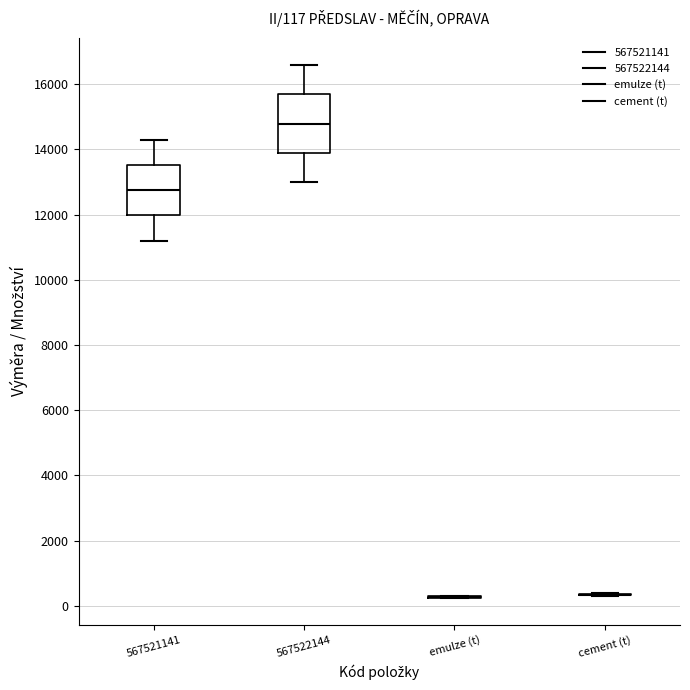

Comparing the boxes themselves (not the whiskers), which one is the tallest?

567522144